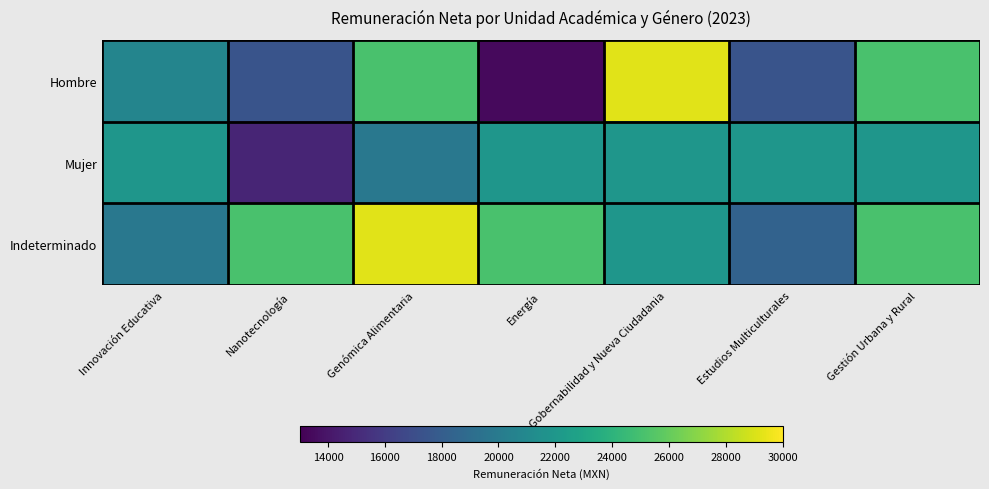

What is the minimum value shown in the chart?

13435.6